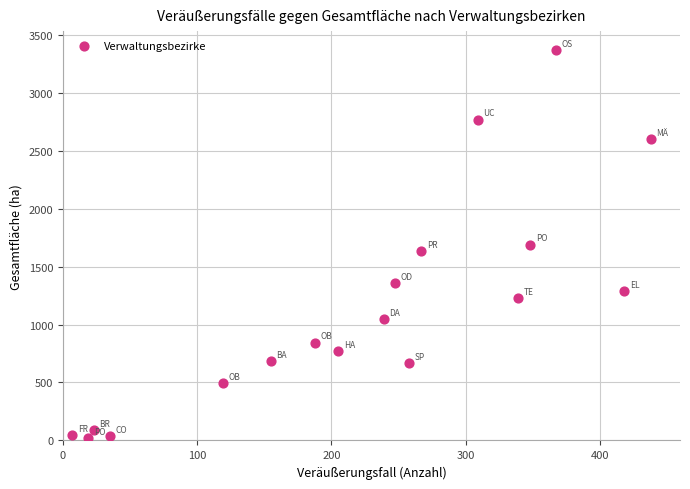

What is the range of Y values (max minus min)?

3343